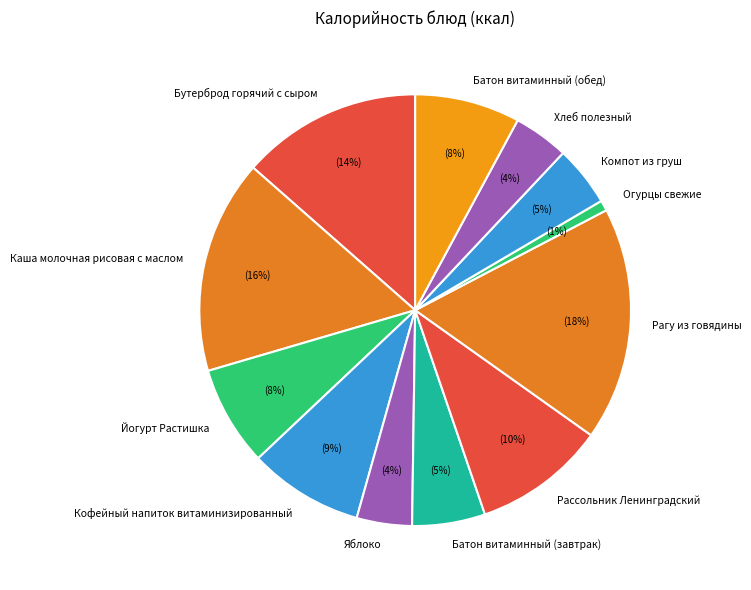

How many slices are in this pie chart?

12